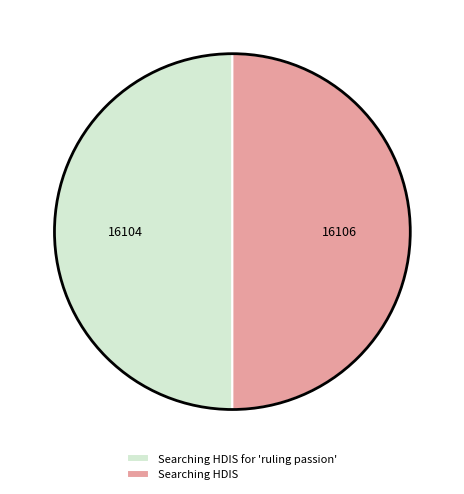

Is it true that Searching HDIS is 40% of the pie?

False